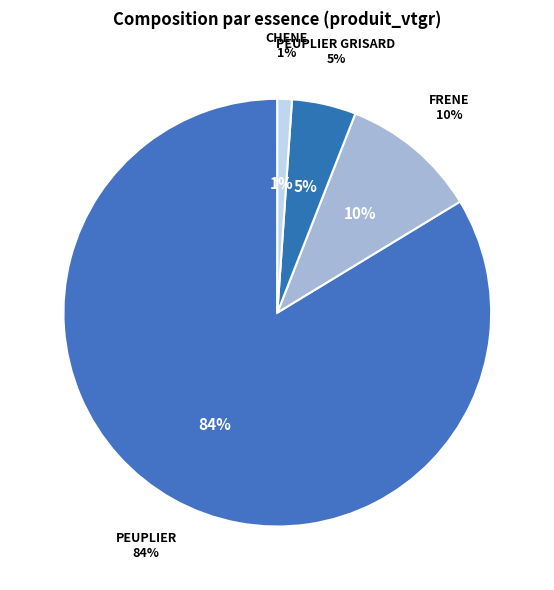

What is the smallest slice in the pie chart?

CHENE